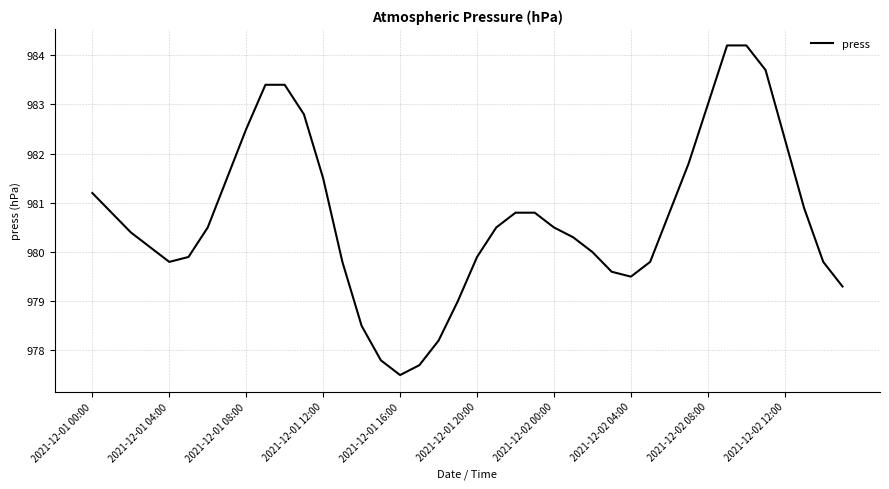

What is the difference between the maximum and minimum values?

6.7